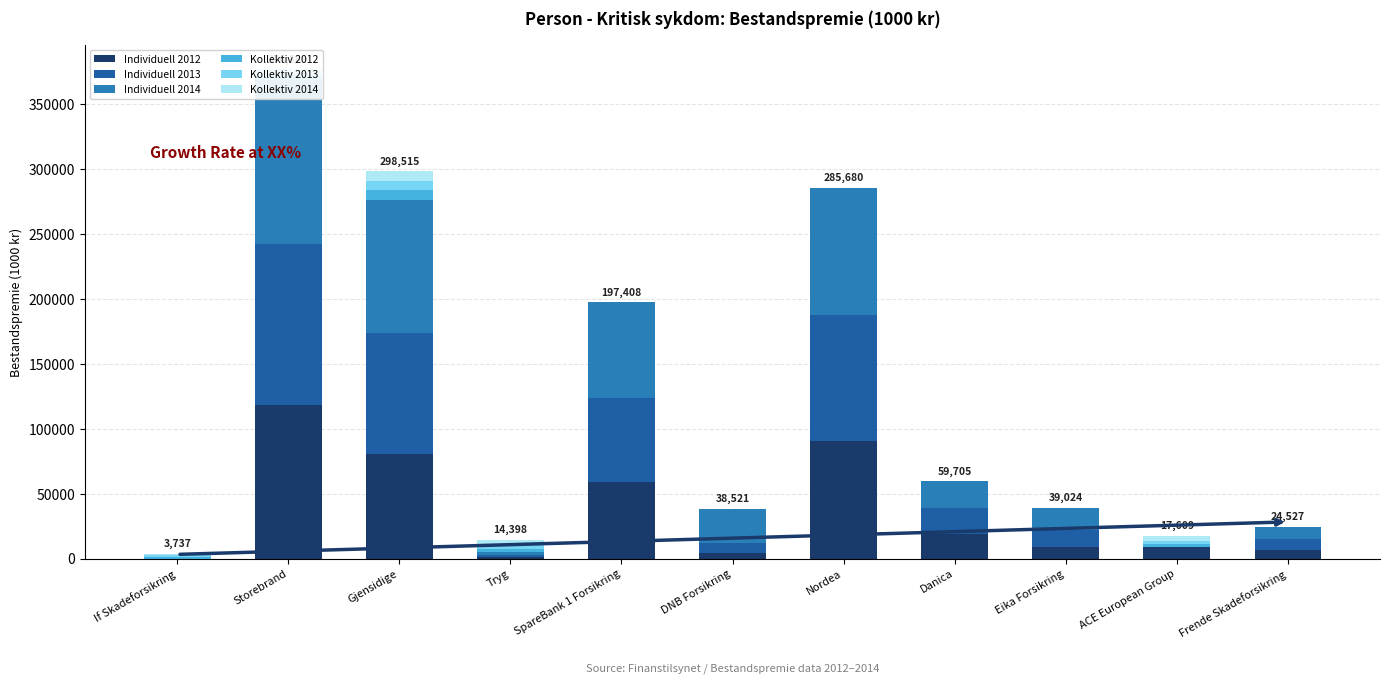

Where is Individuell 2014 nearest to the value 63206?

SpareBank 1 Forsikring